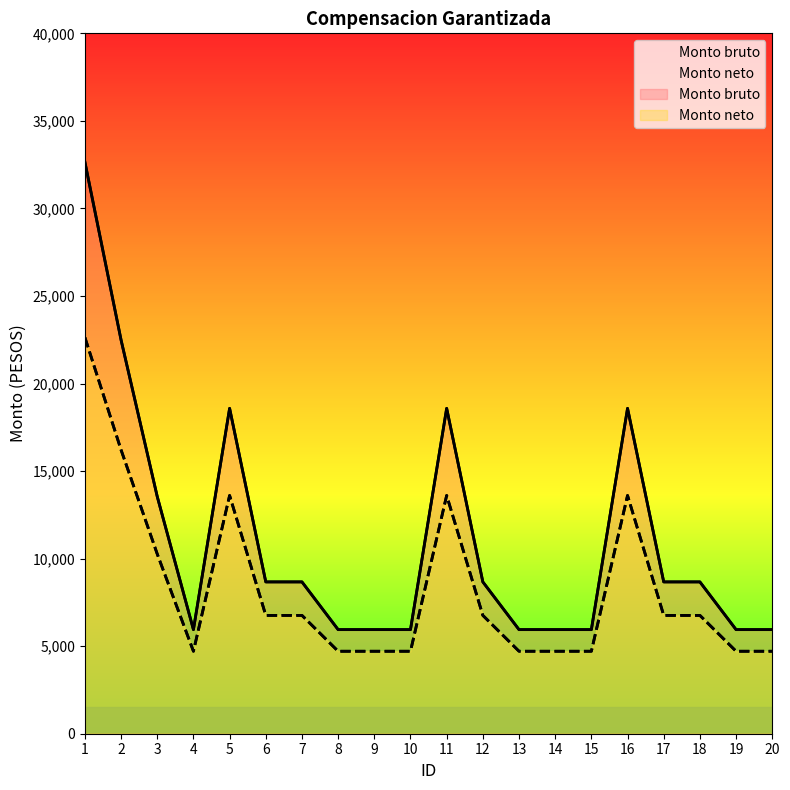

How many values in the Monto bruto series exceed 8670?

11